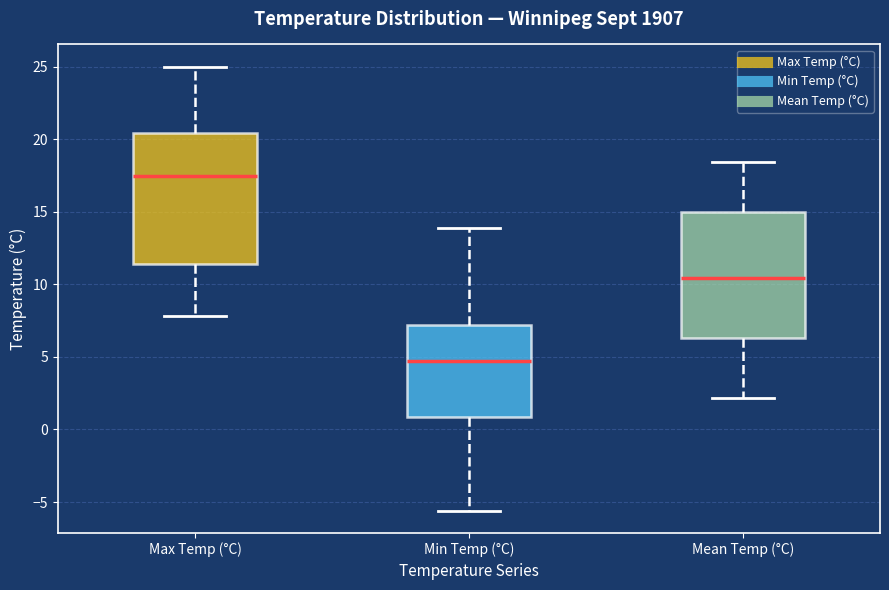

Reading left to right, read every box against the y-axis: the position of its median line, the range the box covers, and the ends of its whiskers. The values are not printed on the chart, so give them approximately, as read against the axis.

Max Temp (°C): median 17.5, box 11.5 to 20.5, whiskers 8.0 to 25.0
Min Temp (°C): median 5.0, box 1.0 to 7.0, whiskers -5.5 to 14.0
Mean Temp (°C): median 10.5, box 6.5 to 15.0, whiskers 2.0 to 18.5